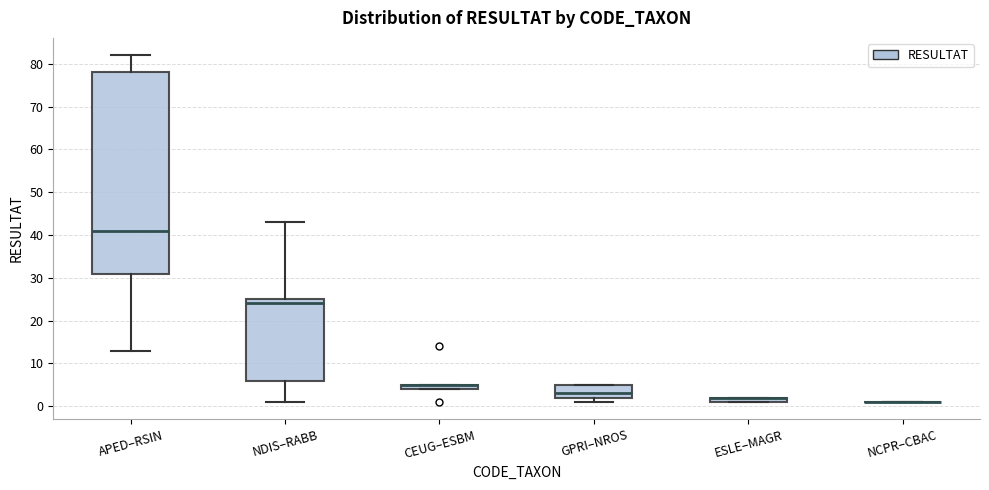

Which box is the tallest, from its lower edge to its upper edge?

APED–RSIN